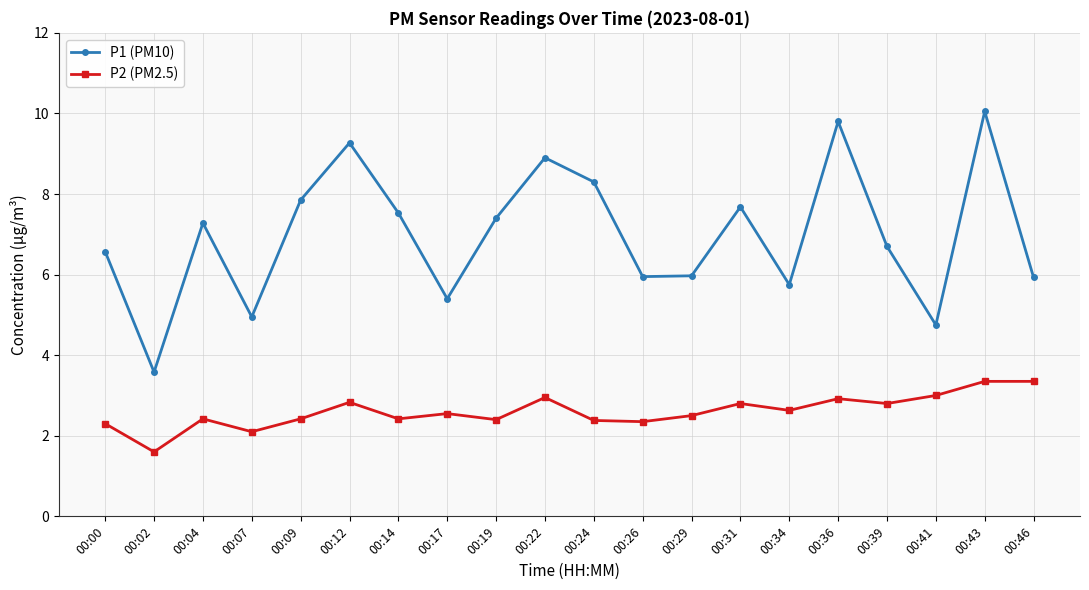

What is the total value across all series at 00:09?

10.3